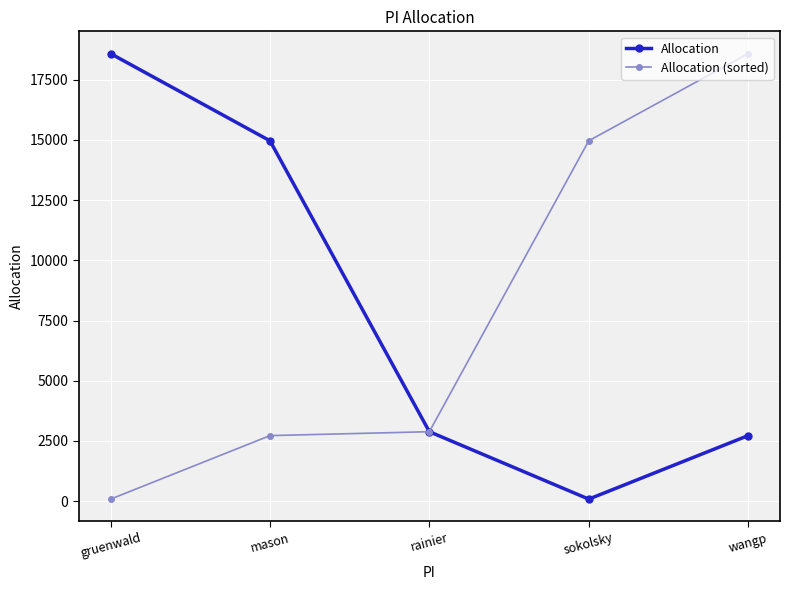

At which category is the sum across all series the highest?

wangp